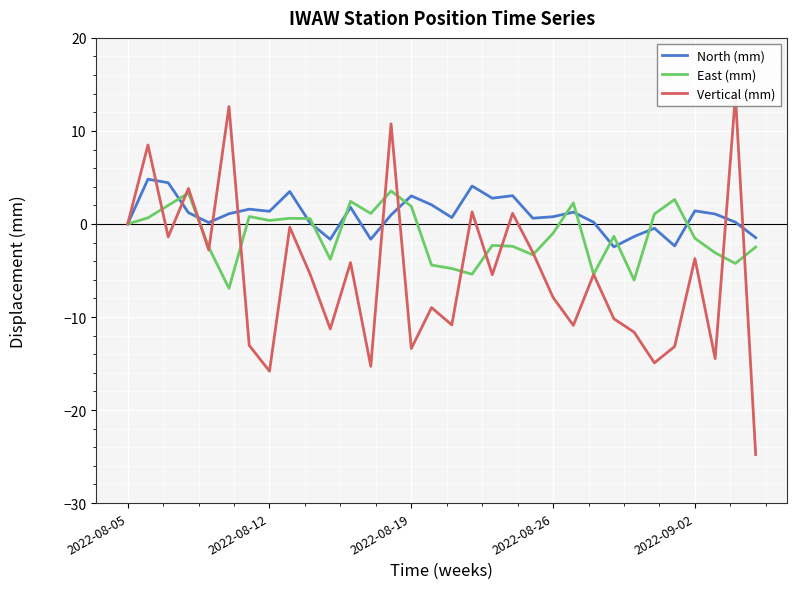

What is the difference between the maximum and minimum values in the Vertical (mm) series?

38.6